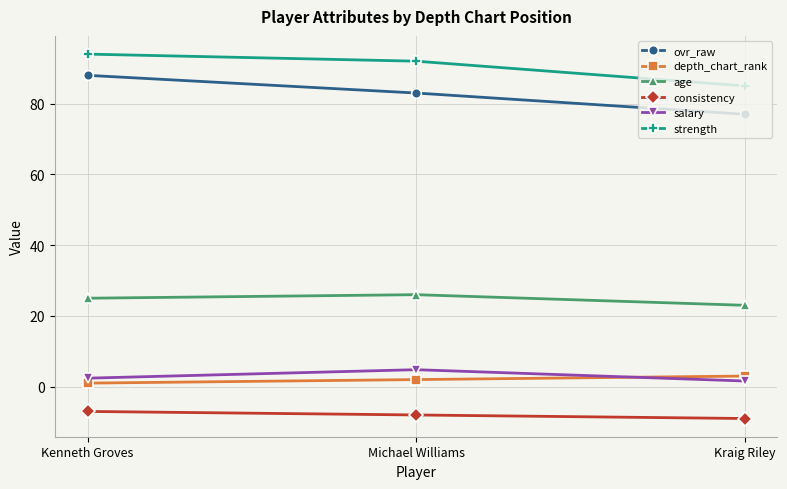

Between Michael Williams and Kraig Riley, which series saw the biggest shift?

strength